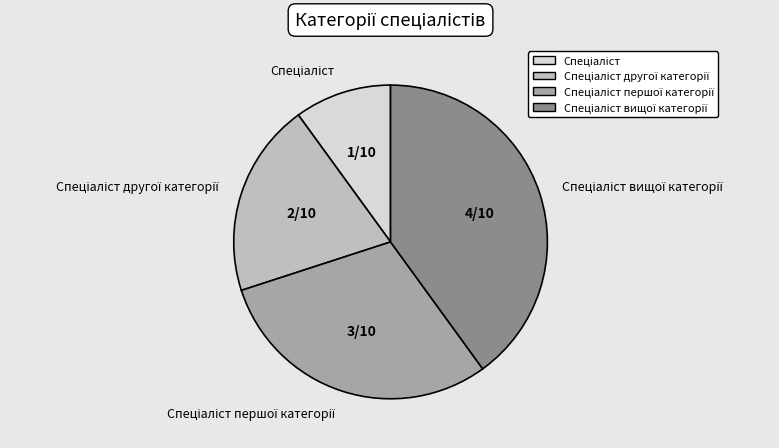

Does any single category account for the majority?

No